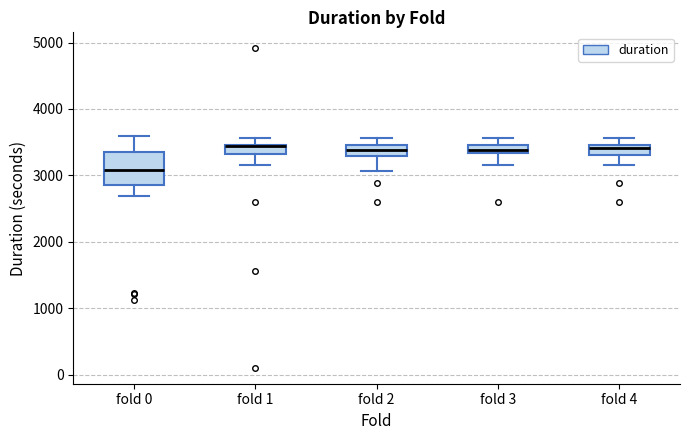

Where is the upper edge of the box for fold 3 on the y-axis? The values are not printed on the chart, so give them approximately, as read against the axis.

3500